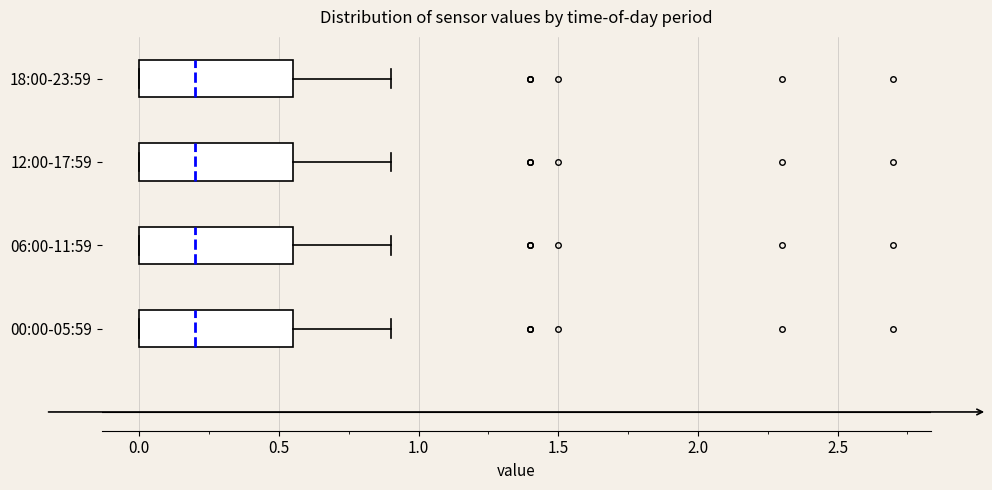

Reading bottom to top, transcribe this box plot: for each box, give where its median line is, the range the box spans, and where its two whiskers end, as read against the x-axis. The values are not printed on the chart, so give them approximately, as read against the axis.

00:00-05:59: median 0.20, box 0.00 to 0.55, whiskers 0.00 to 0.90
06:00-11:59: median 0.20, box 0.00 to 0.55, whiskers 0.00 to 0.90
12:00-17:59: median 0.20, box 0.00 to 0.55, whiskers 0.00 to 0.90
18:00-23:59: median 0.20, box 0.00 to 0.55, whiskers 0.00 to 0.90